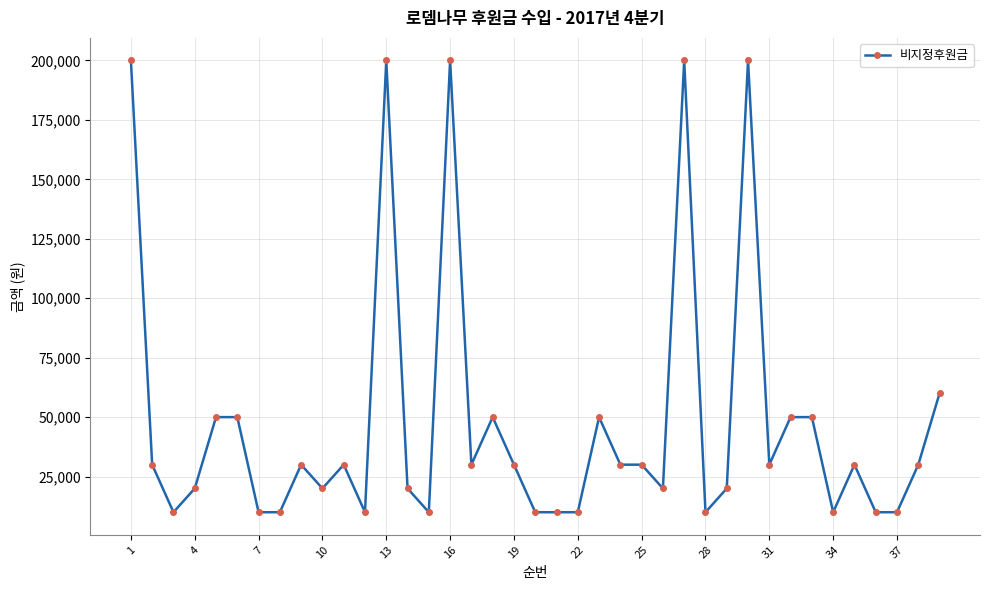

What is the average value?

48205